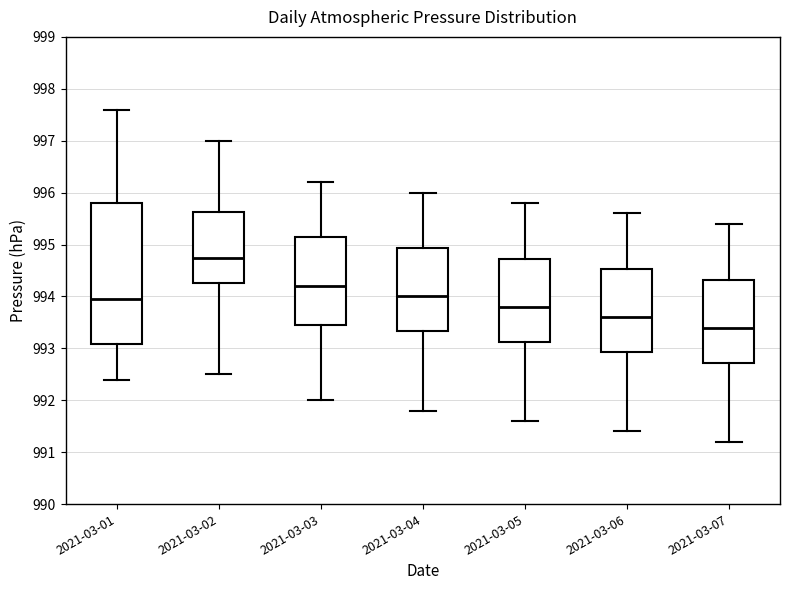

Where is the upper edge of the box for 2021-03-06 on the y-axis? The values are not printed on the chart, so give them approximately, as read against the axis.

994.5